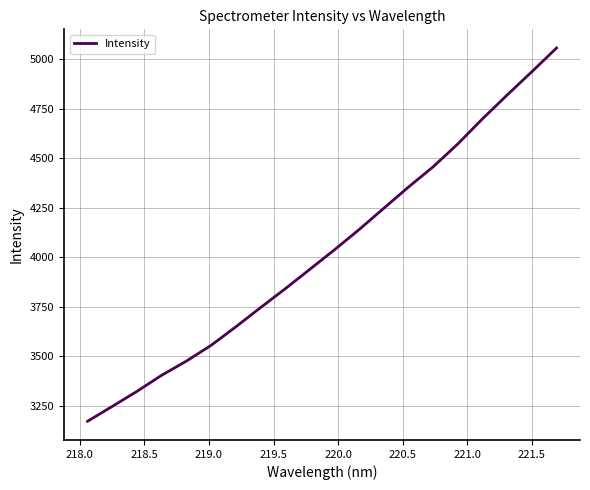

What is the smallest value displayed?

3173.0